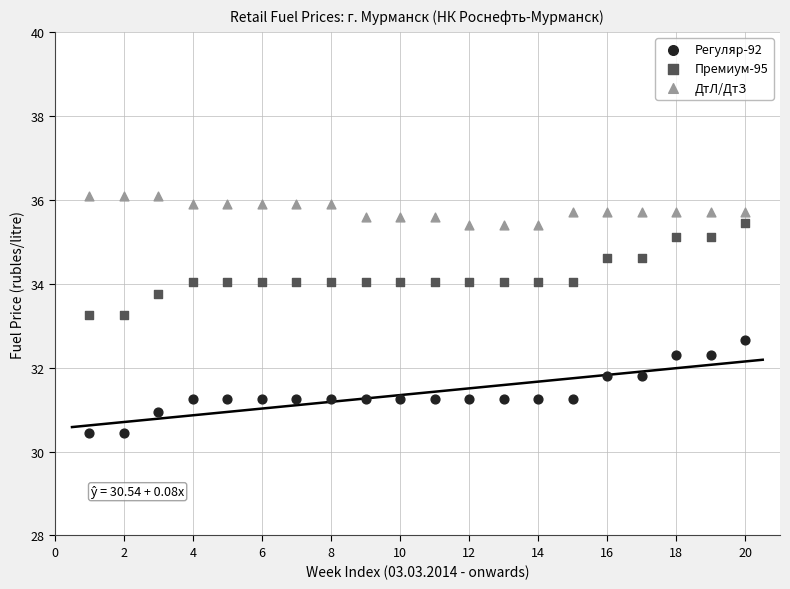

Which series reaches the maximum Y coordinate?

ДтЛ/ДтЗ